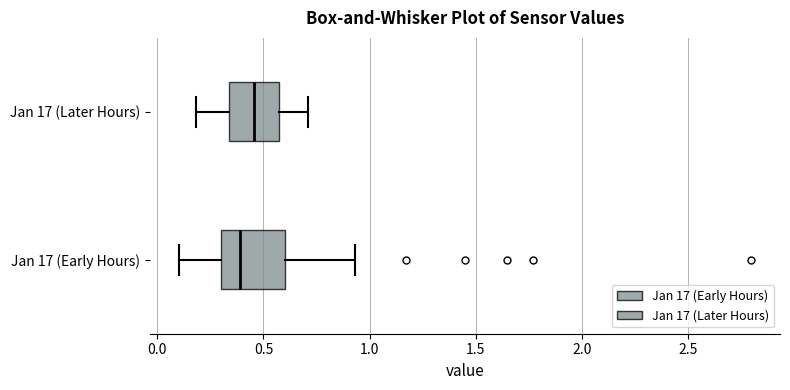

Which box's median line is the furthest to the right?

Jan 17 (Later Hours)